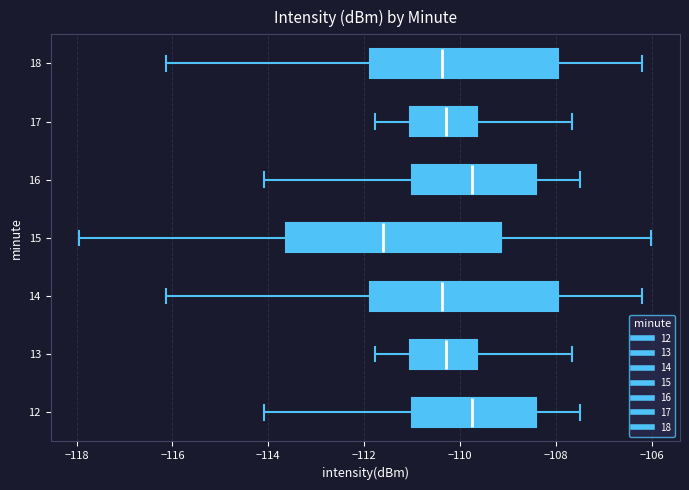

Which box is the widest, from its left edge to its right edge?

15